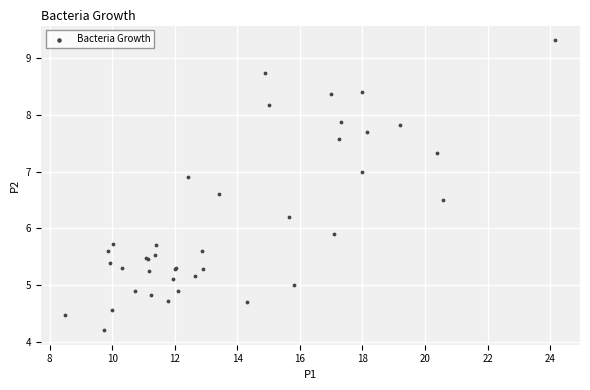

What Y value in the scatter plot is closest to 6?

5.9